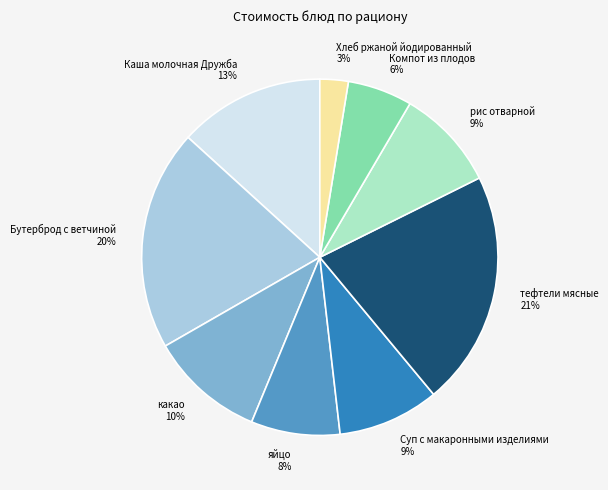

Which slice is the smallest?

Хлеб ржаной йодированный